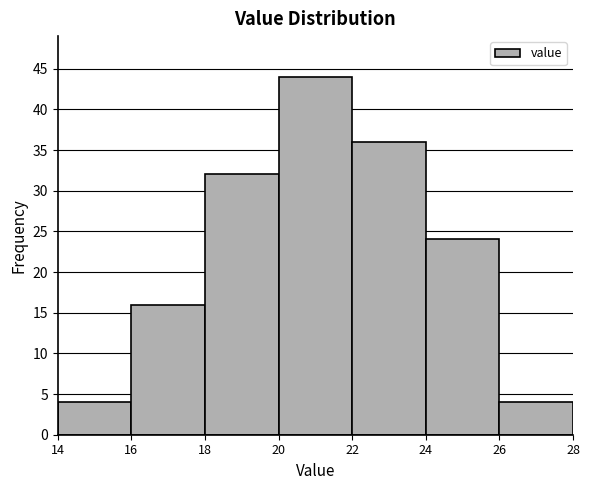

What is the height of the bar covering 20 to 22 on the x-axis? The values are not printed on the chart, so give them approximately, as read against the axis.

44